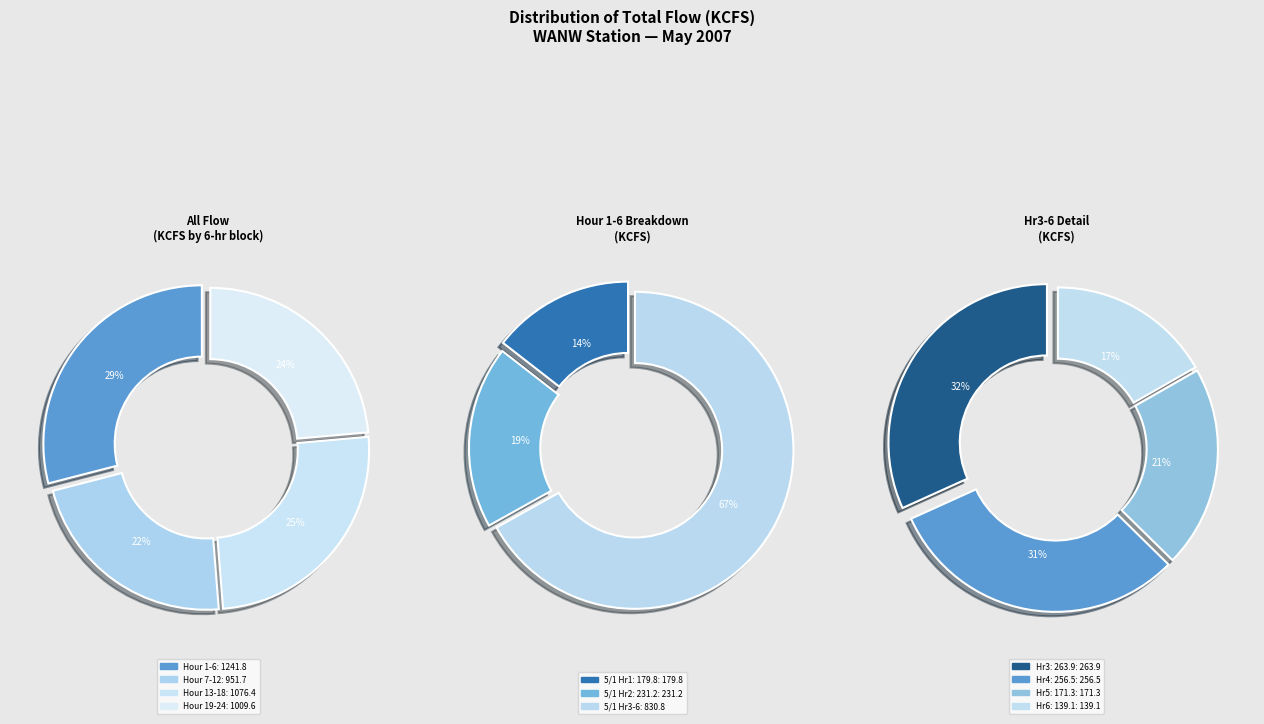

Which slice is the smallest?

6